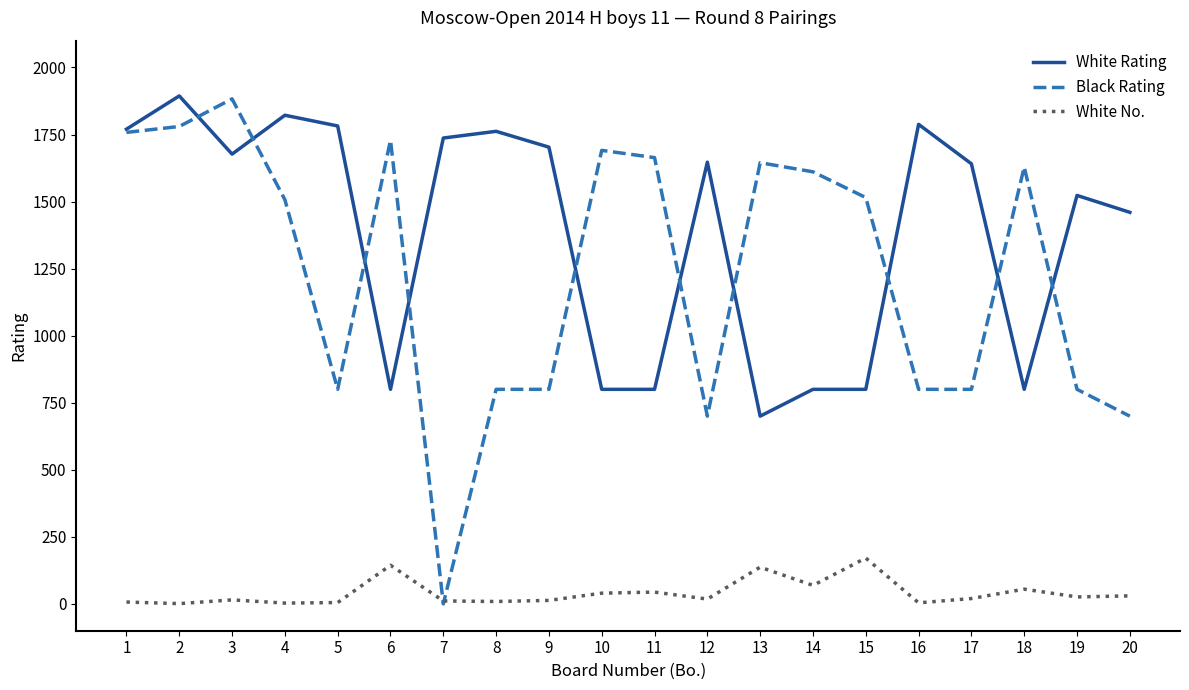

Where is the first local minimum for Black Rating?

5